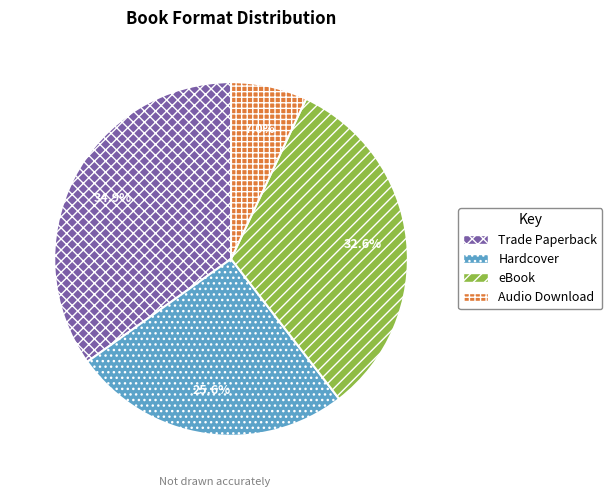

How many slices are in this pie chart?

4